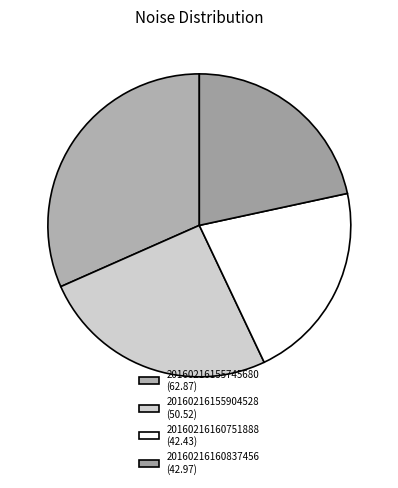

How many slices are in this pie chart?

4